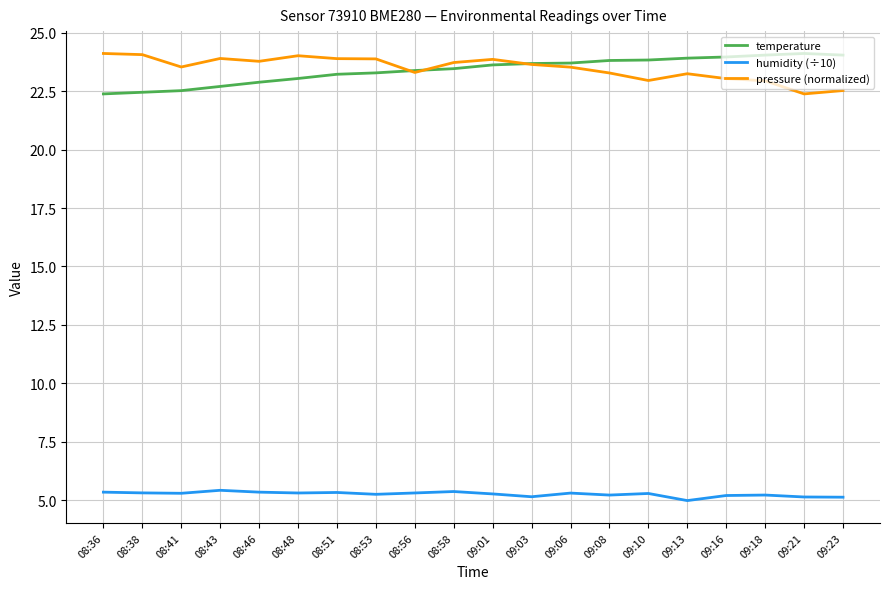

The humidity (÷10) series shows 5.0 at 09:13. True or false?

True